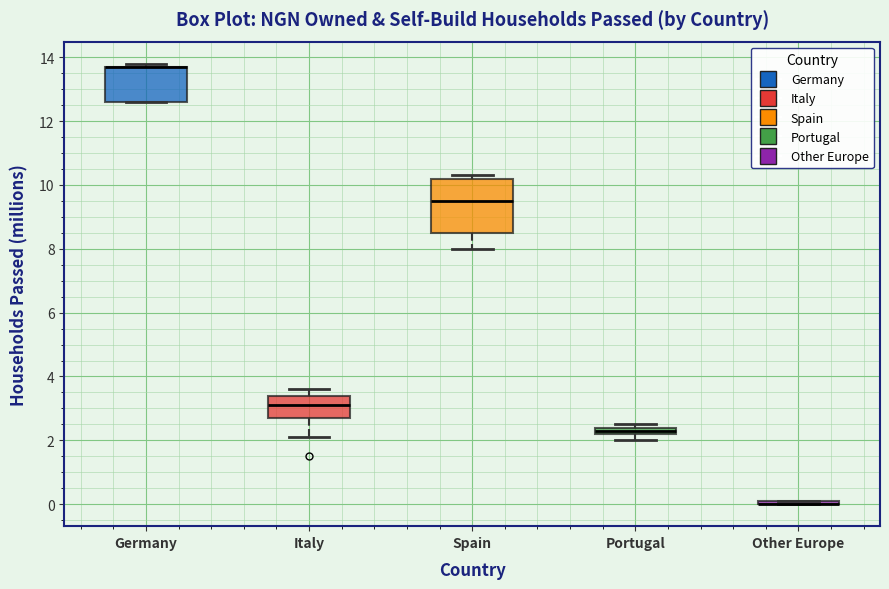

Which box is the tallest, from its lower edge to its upper edge?

Spain